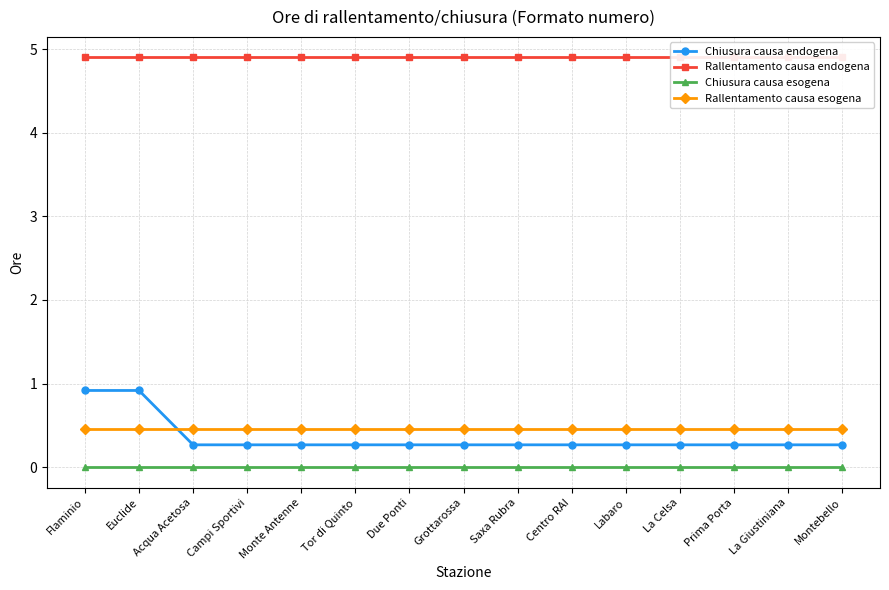

Which series has the largest total across all categories?

Rallentamento causa endogena